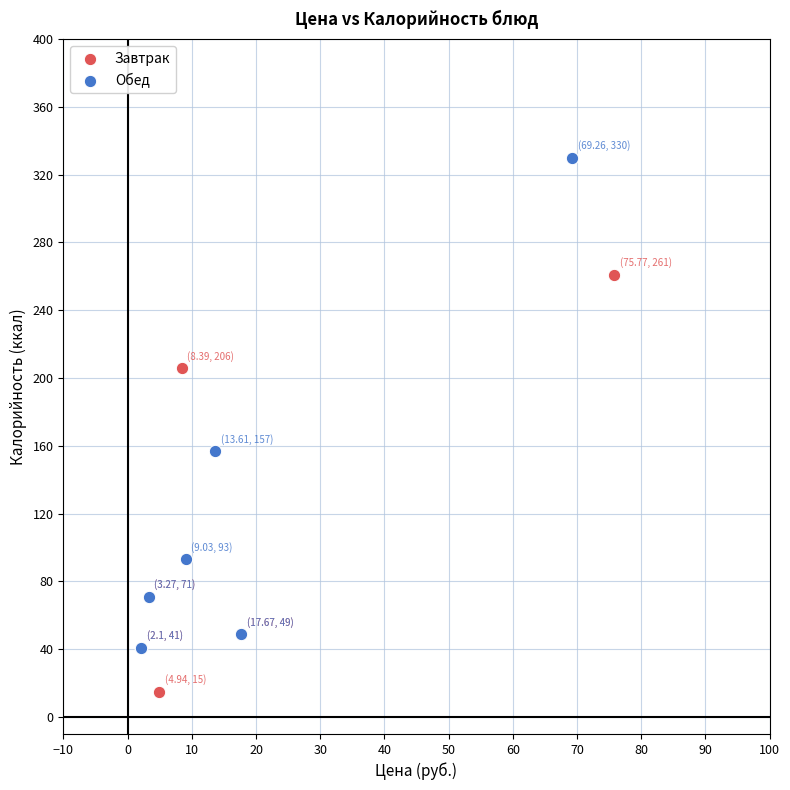

Which series contains the lowest Y value?

Завтрак